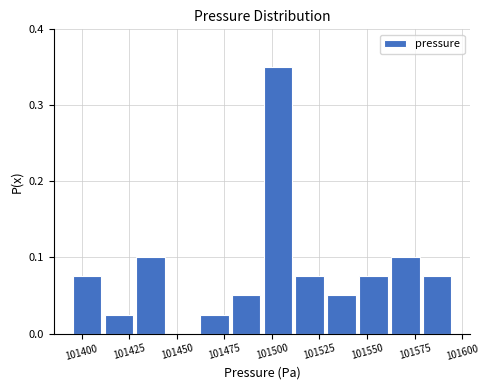

Around what value on the x-axis is the tallest bar? Give the approximate position of its centre, as read against the axis.

101505